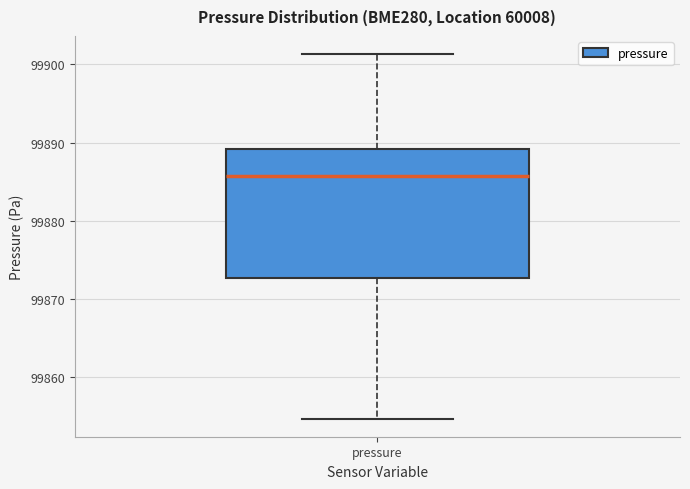

Read this box plot against the y-axis: the position of the median line, the range covered by the box, and the ends of both whiskers. The values are not printed on the chart, so give them approximately, as read against the axis.

median 99886, box 99873 to 99889, whiskers 99855 to 99901